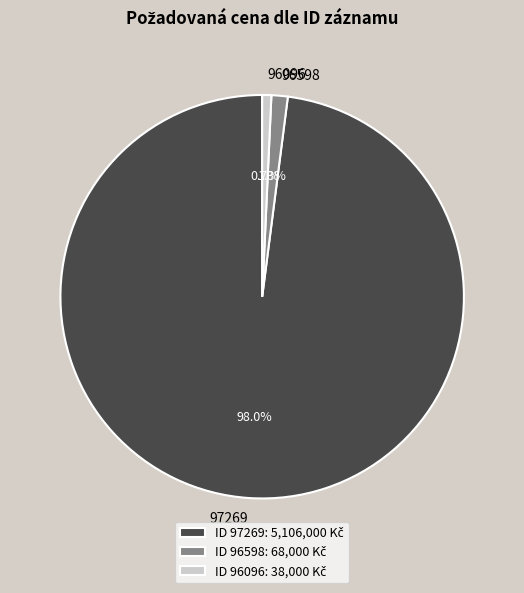

Rank the categories by value from lowest to highest.

96096, 96598, 97269